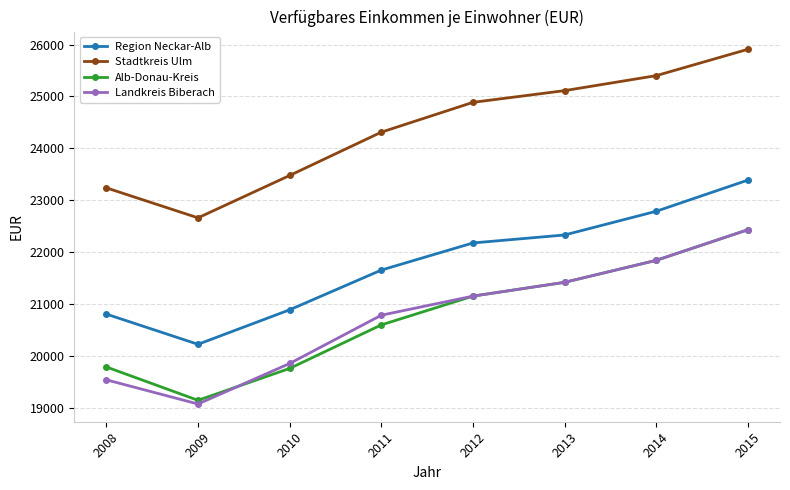

True or false: Region Neckar-Alb and Landkreis Biberach cross at least once.

False